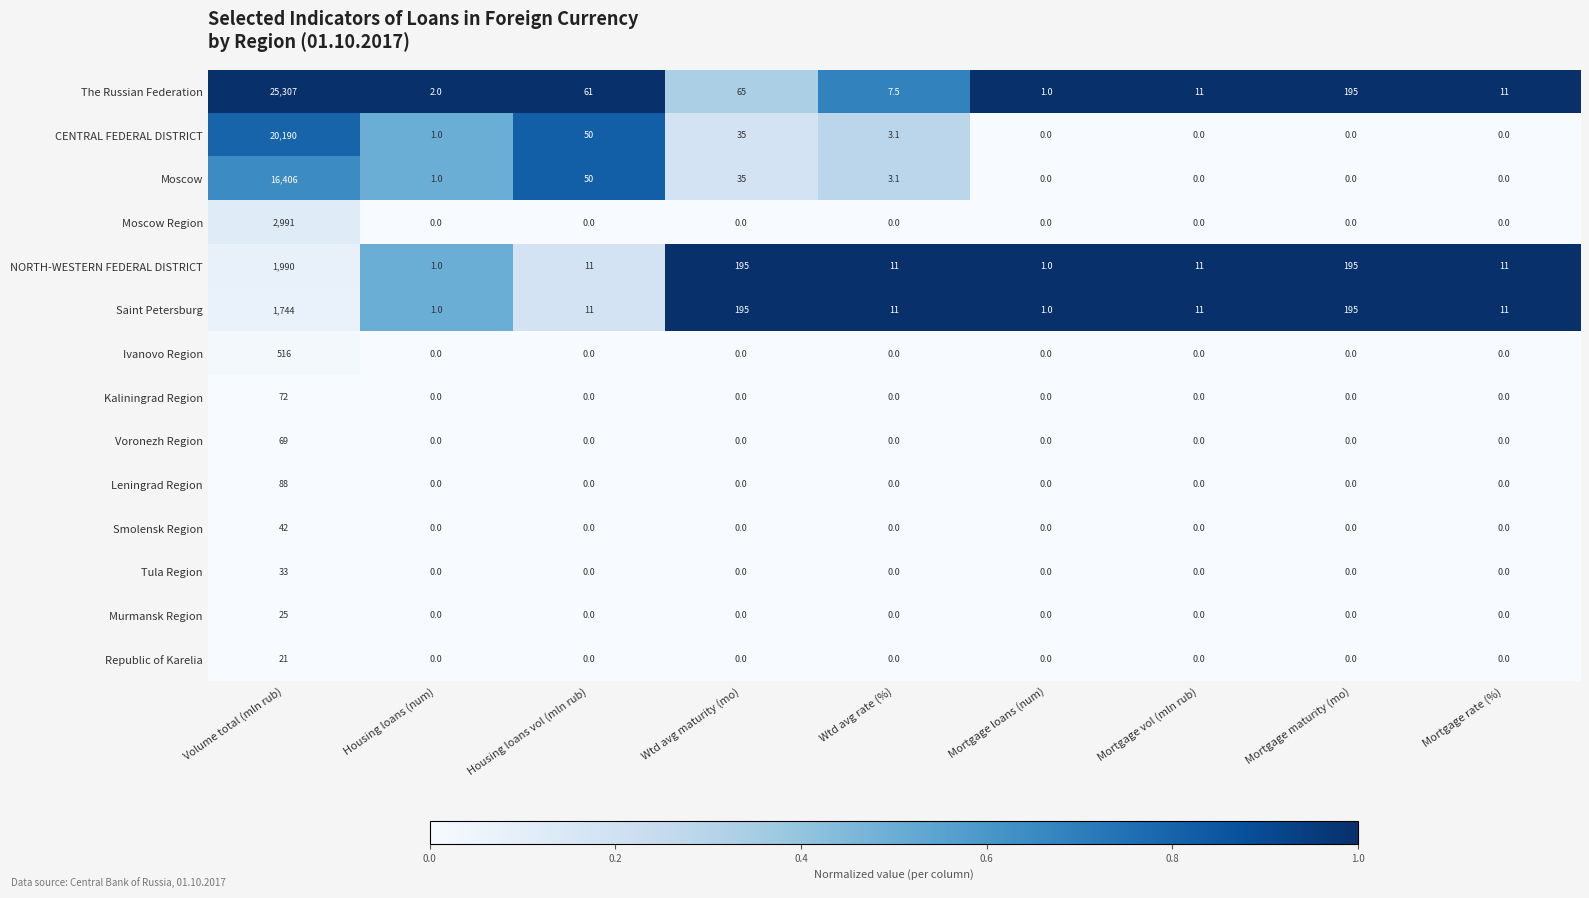

At how many categories does at least one series exceed 0?

9